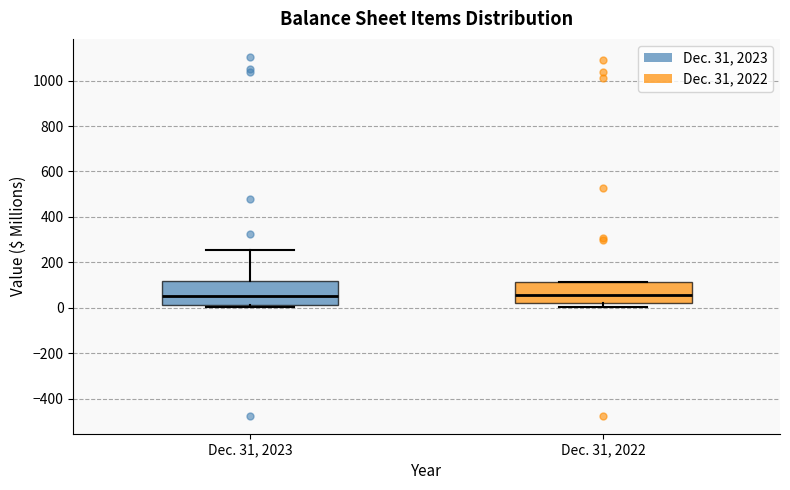

Reading left to right, read every box against the y-axis: the position of its median line, the range the box covers, and the ends of its whiskers. The values are not printed on the chart, so give them approximately, as read against the axis.

Dec. 31, 2023: median 60, box 20 to 120, whiskers 0 to 260
Dec. 31, 2022: median 60, box 20 to 120, whiskers 0 to 120